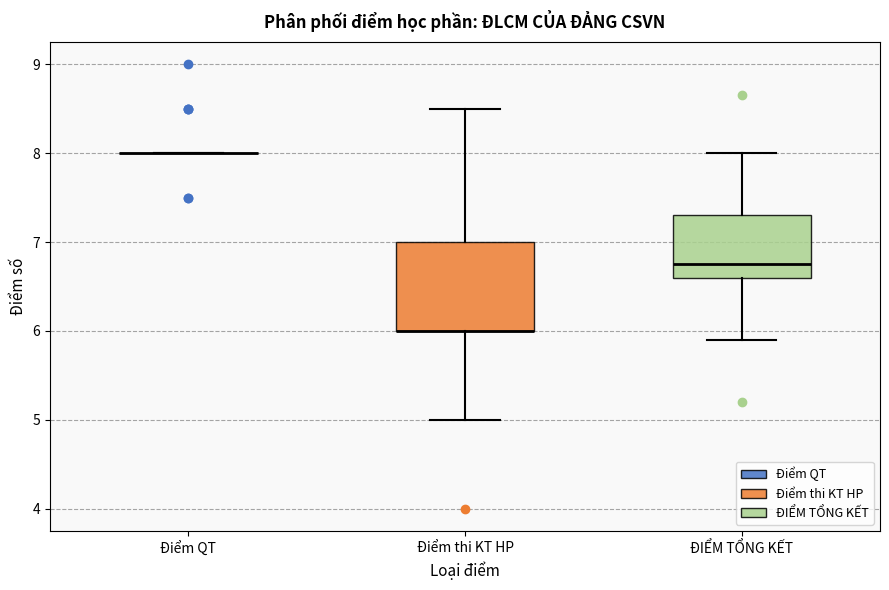

Which box is the tallest, from its lower edge to its upper edge?

Điểm thi KT HP